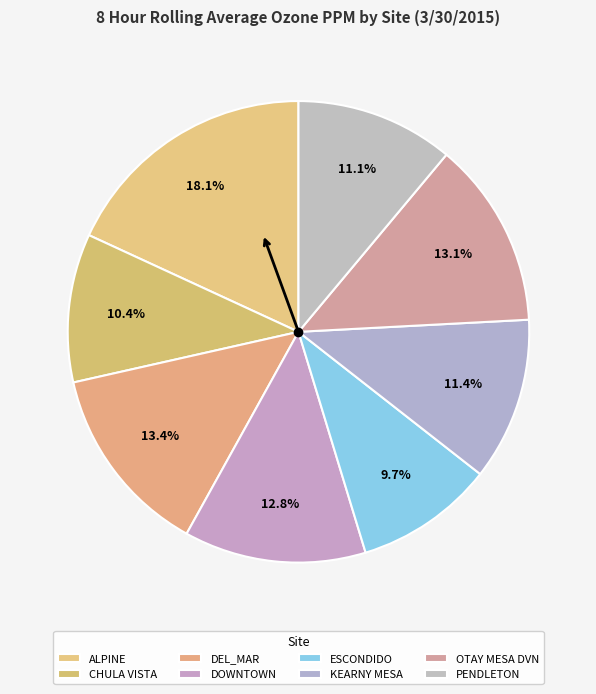

Is the sum of ESCONDIDO and PENDLETON greater than half?

No